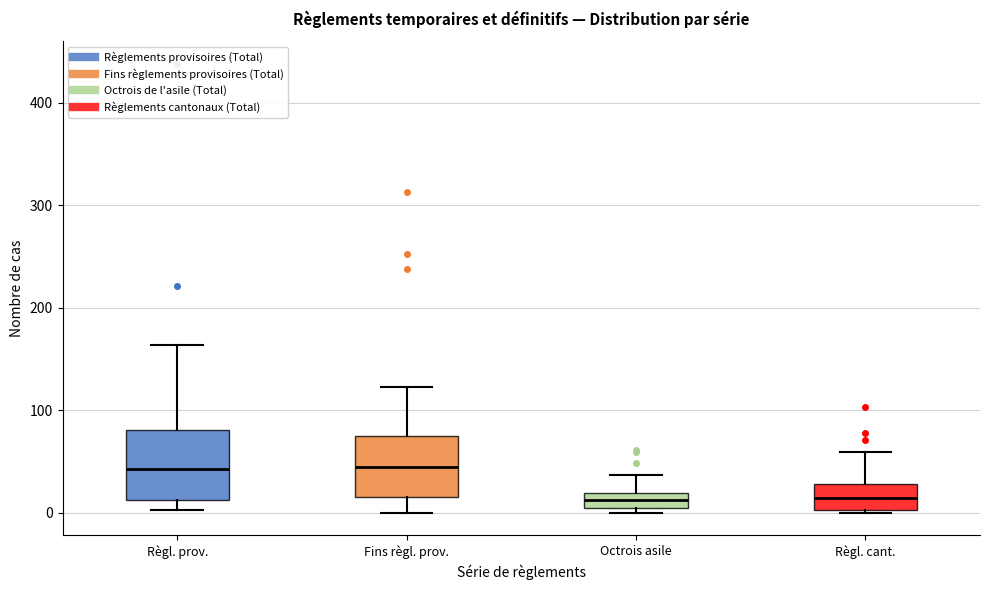

Where does the upper whisker of the box for Règl. cant. end on the y-axis? The values are not printed on the chart, so give them approximately, as read against the axis.

60